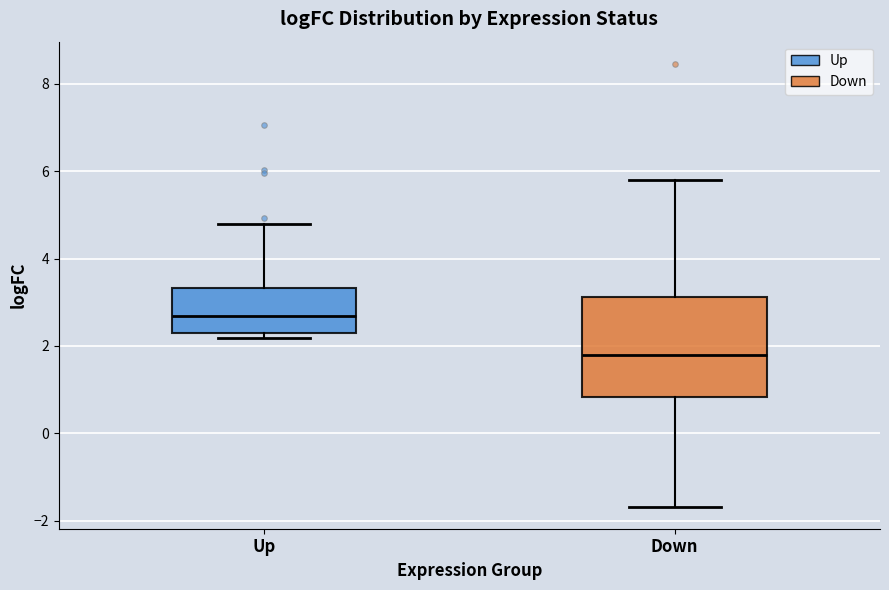

Reading left to right, read every box against the y-axis: the position of its median line, the range the box covers, and the ends of its whiskers. The values are not printed on the chart, so give them approximately, as read against the axis.

Up: median 2.6, box 2.2 to 3.4, whiskers 2.2 (just below the box's lower edge) to 4.8
Down: median 1.8, box 0.8 to 3.2, whiskers -1.6 to 5.8